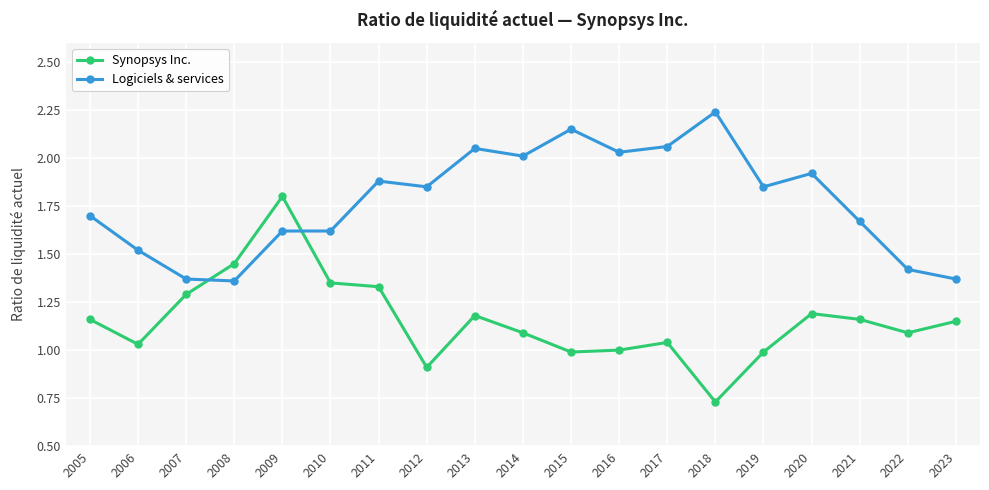

What is the total value across all series at 2022?

2.5